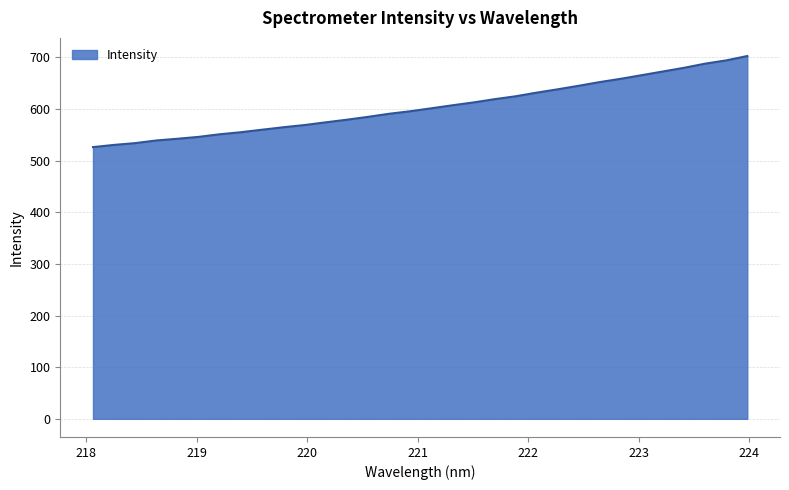

What is the greatest value displayed?

702.7